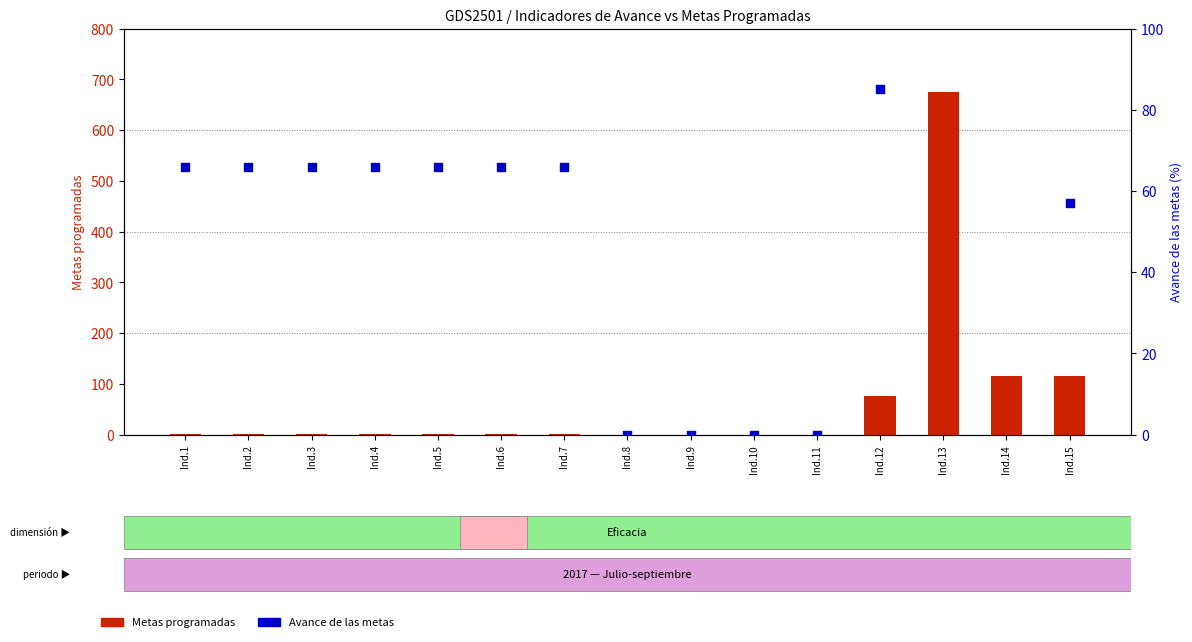

At how many categories does at least one series exceed 469?

1